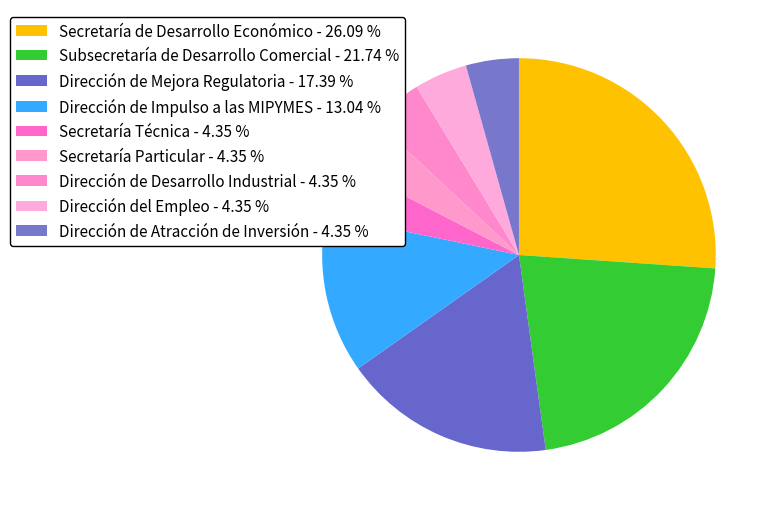

Which slice is the smallest?

Secretaría Técnica